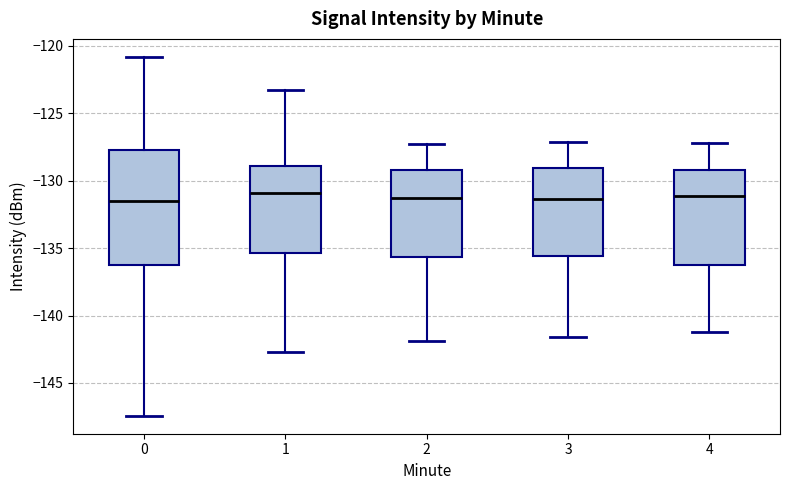

Where does the median line of the box at x = 3 sit on the y-axis? The values are not printed on the chart, so give them approximately, as read against the axis.

-131.5